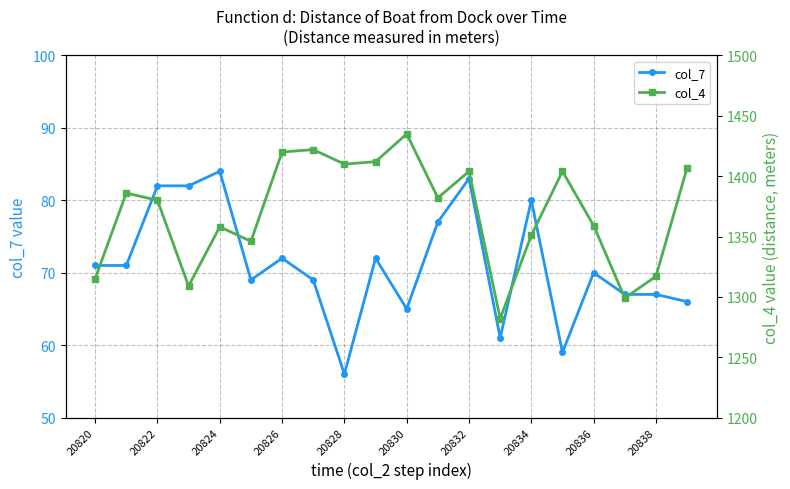

How many interior local peaks does the col_4 series have?

6